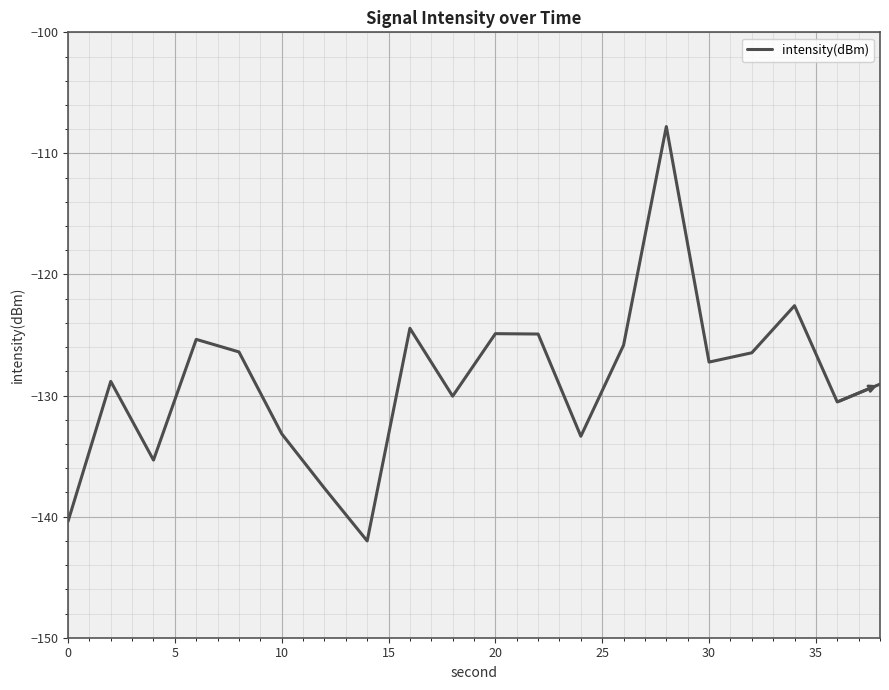

What is the difference between the maximum and minimum values?

34.2